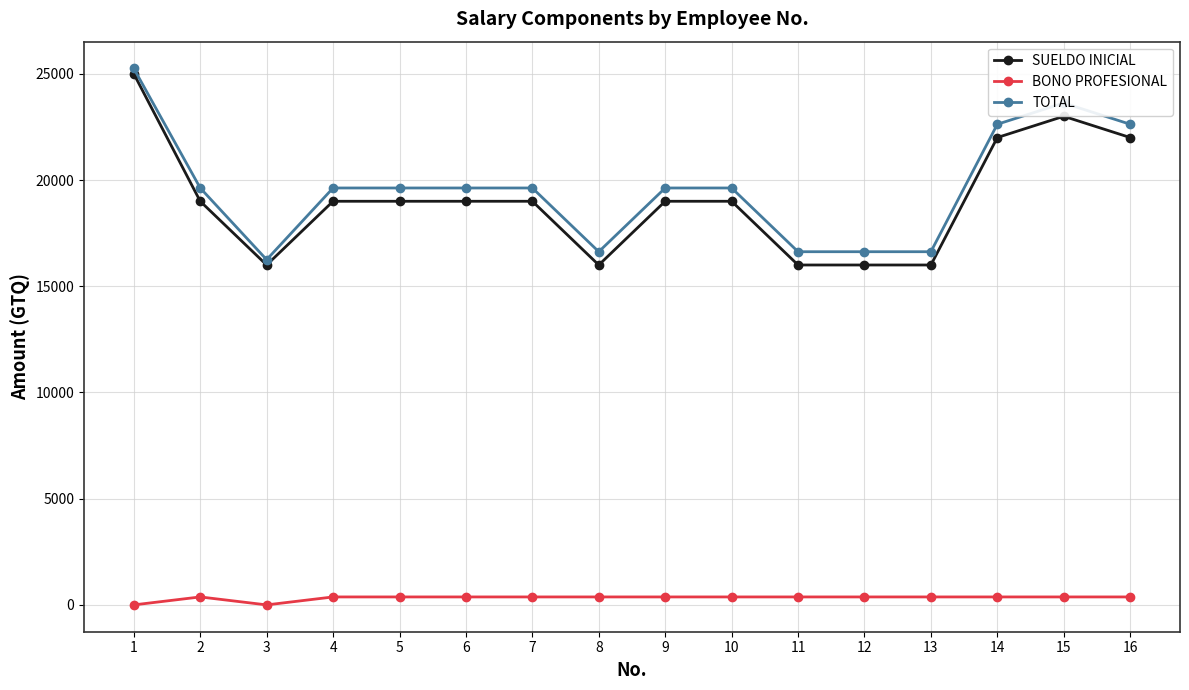

At which label does SUELDO INICIAL first exceed 19000?

1